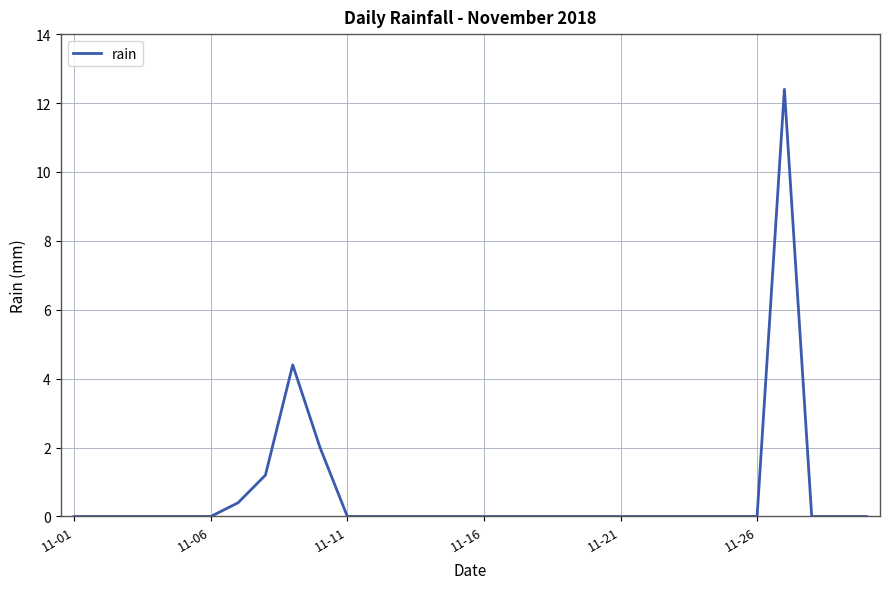

What is the difference between the maximum and minimum values?

12.4